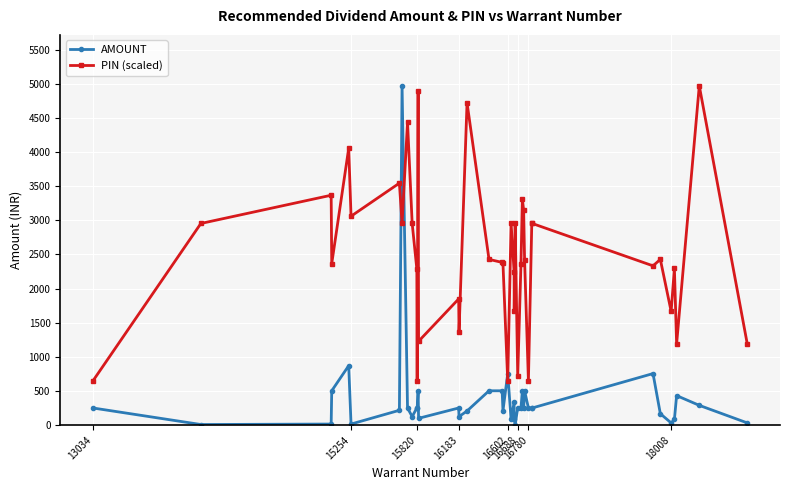

True or false: AMOUNT and PIN (scaled) cross at least once.

True